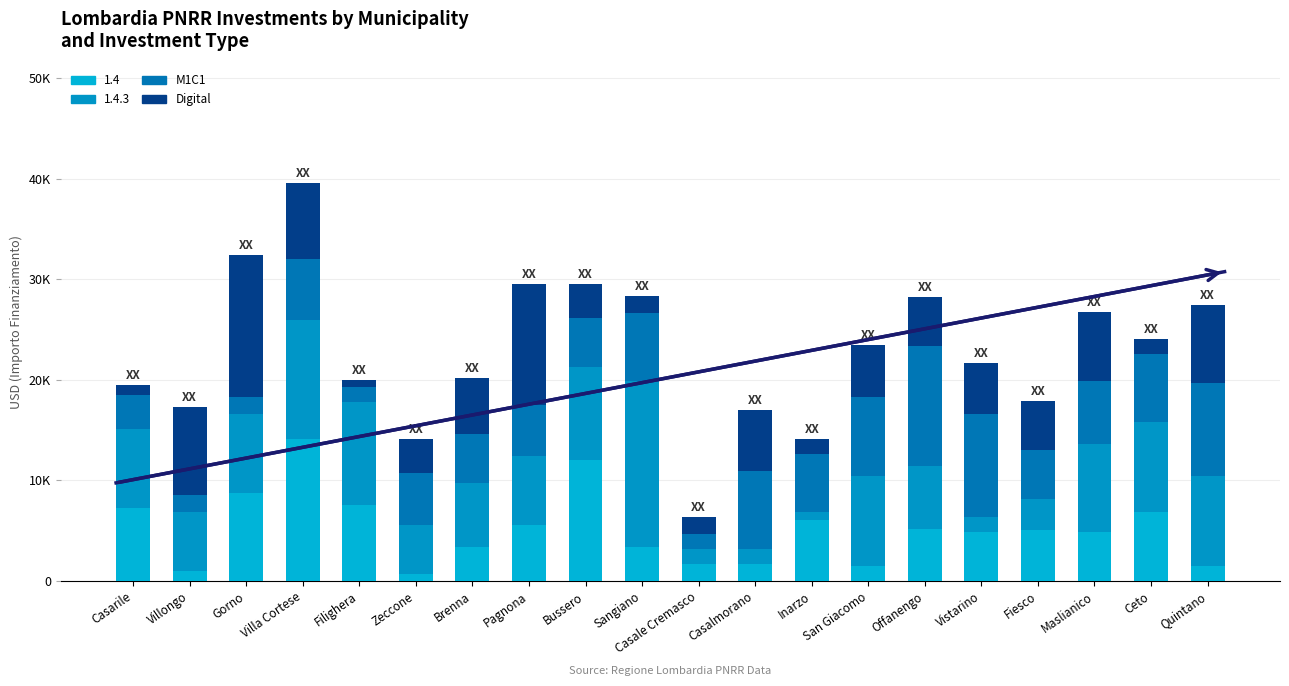

What is the label of the 8th bar from the left?

Pagnona